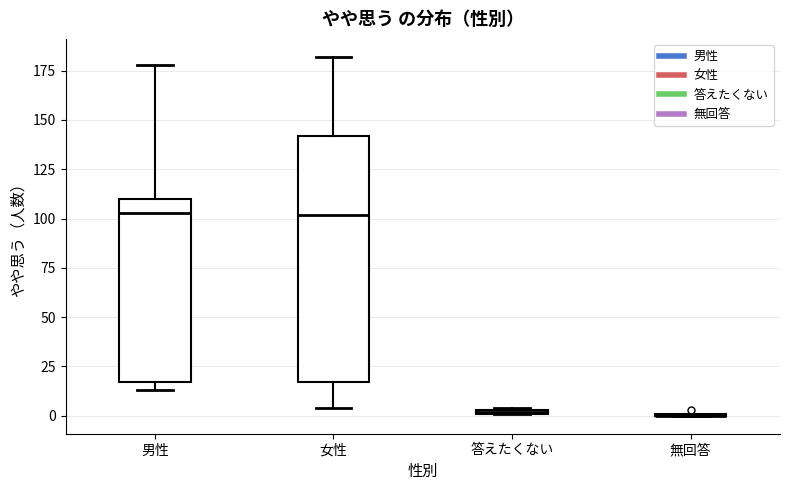

Which box is the tallest, from its lower edge to its upper edge?

女性